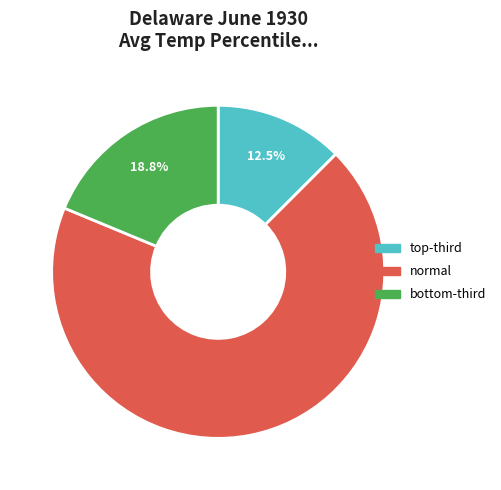

Count the number of slices in the pie.

3